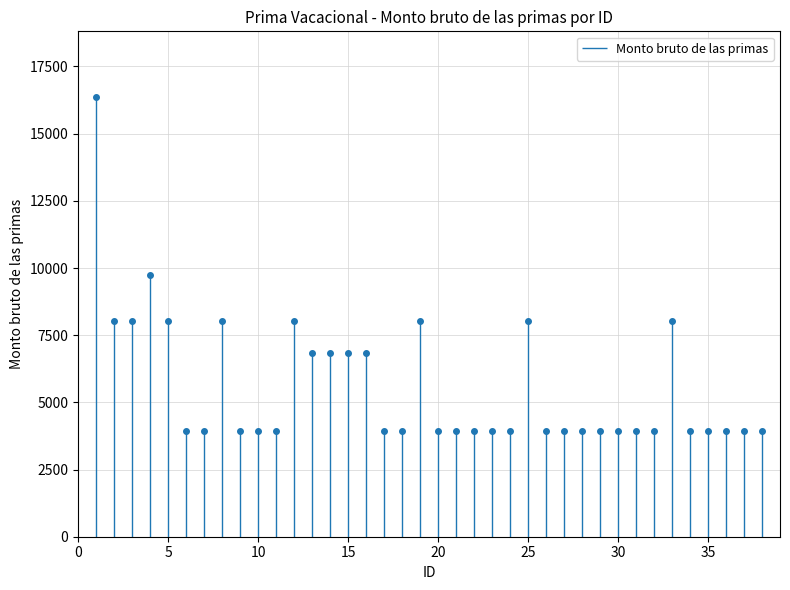

Rank the categories by value from highest to lowest.

1, 4, 2, 3, 5, 8, 12, 19, 25, 33, 13, 14, 15, 16, 26, 6, 7, 9, 10, 11, 17, 18, 20, 21, 22, 23, 24, 27, 28, 29, 30, 31, 32, 34, 35, 36, 37, 38